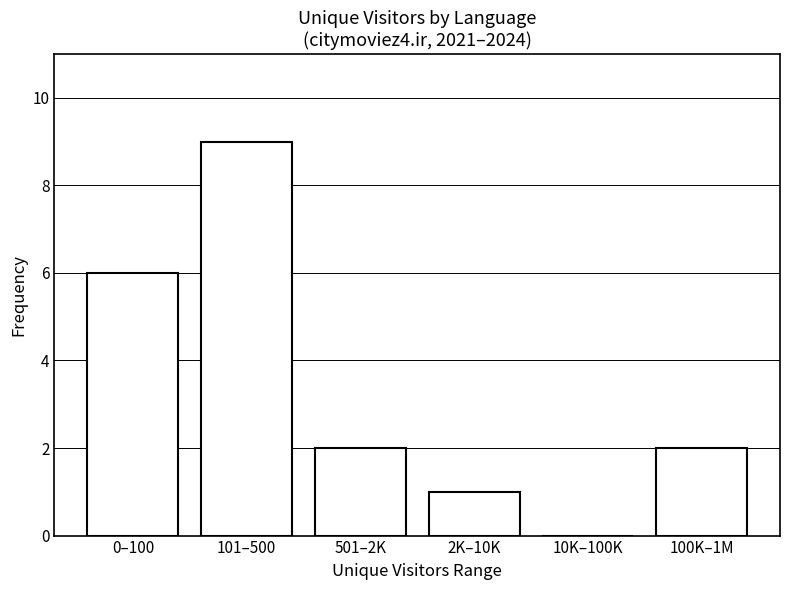

Reading right to left, list all the values displayed in this chart.

100K–1M=2	10K–100K=0	2K–10K=1	501–2K=2	101–500=9	0–100=6